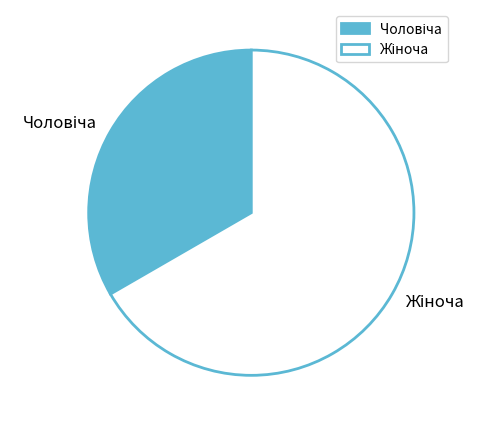

Is there a majority slice in this chart?

Yes